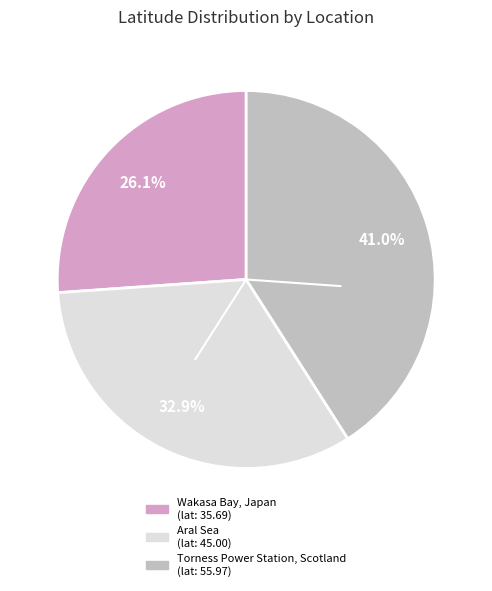

The Torness Power Station, Scotland slice represents 41% of the pie. True or false?

True